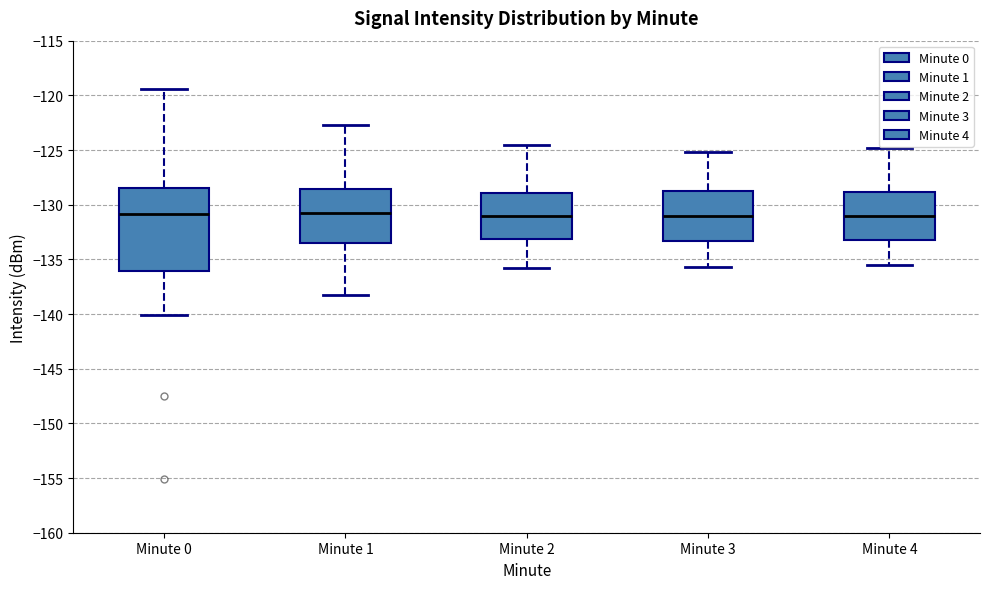

Comparing the boxes themselves (not the whiskers), which one is the tallest?

Minute 0